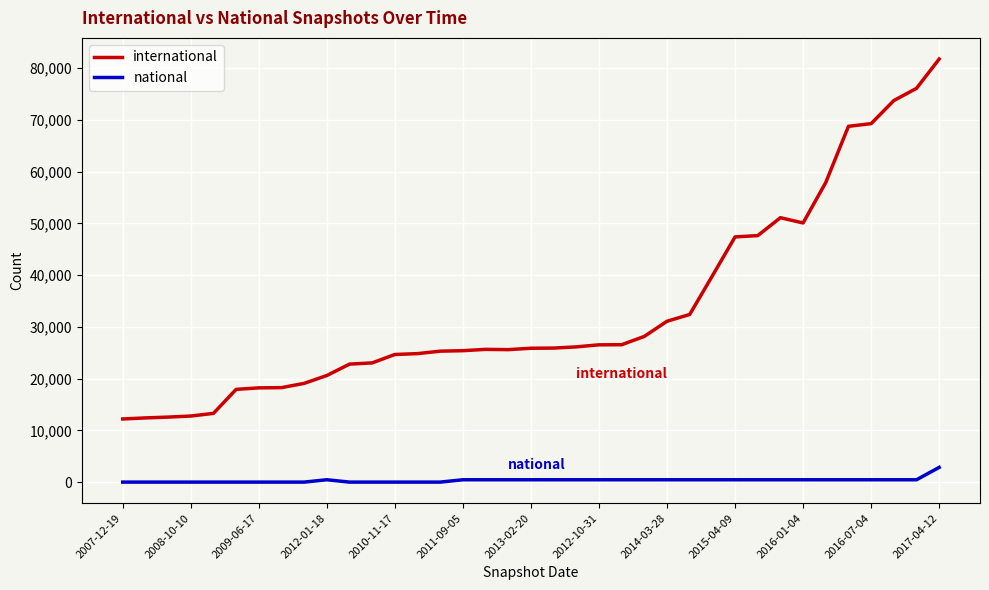

What is the highest value of the national series?

2844